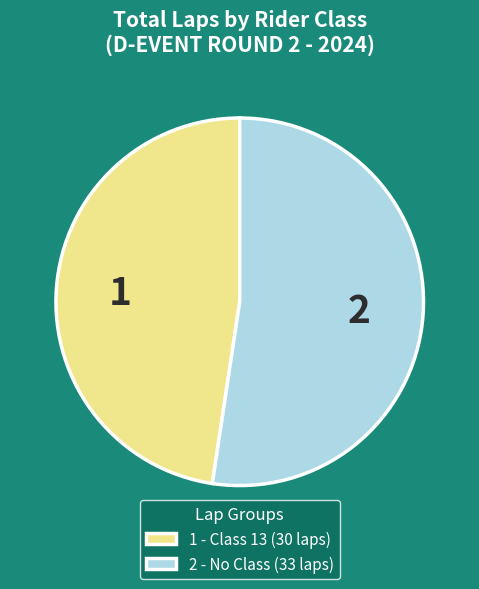

Is 1 - Class 13 (30 laps) the majority of the pie?

No